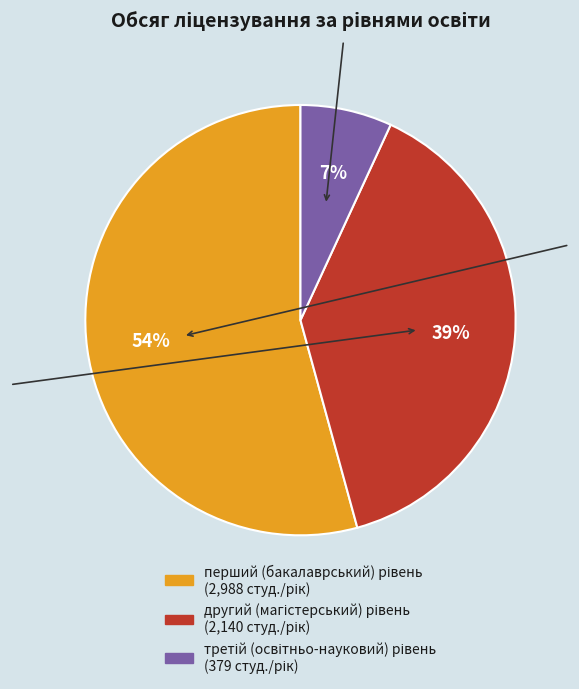

To the nearest percent, what is the average slice percentage?

33%